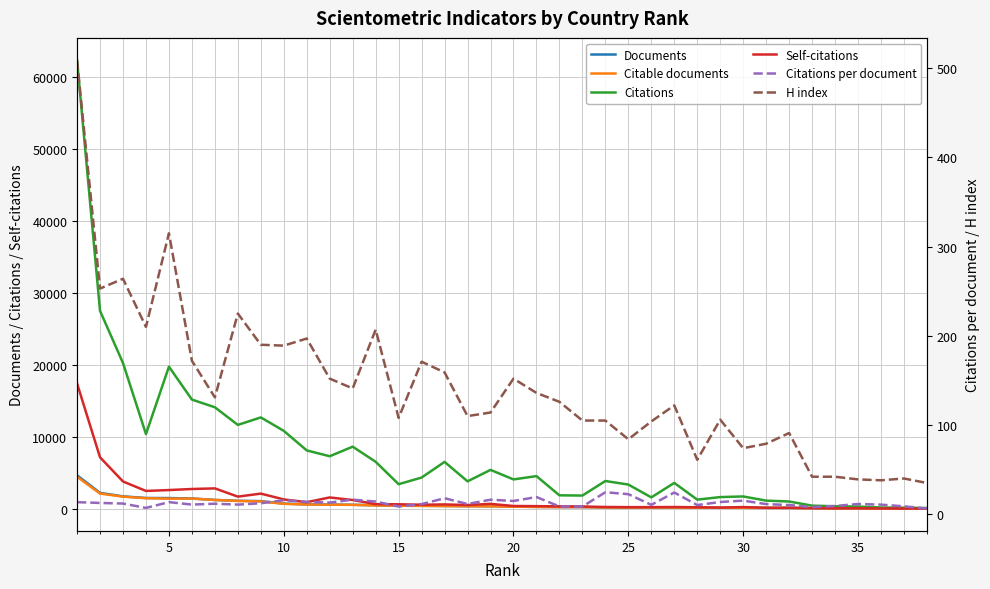

The value of Documents at 30 is 1604.7. True or false?

False